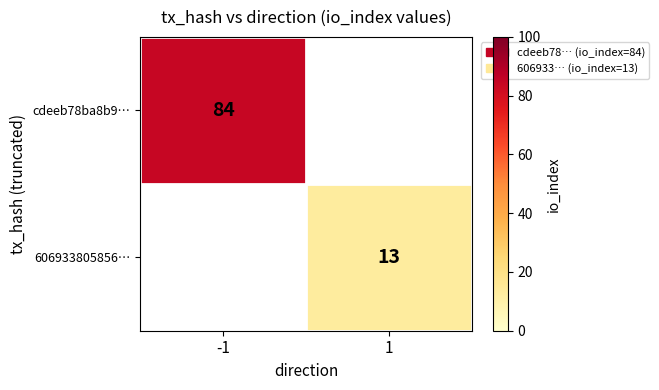

The value of 606933805856… at 1 is 9. True or false?

False